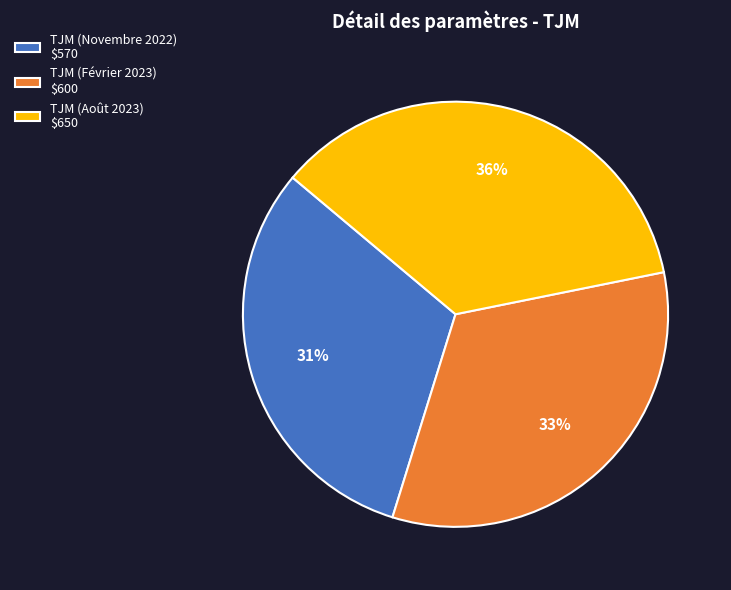

Rank the categories by value from highest to lowest.

TJM (Août 2023), TJM (Février 2023), TJM (Novembre 2022)